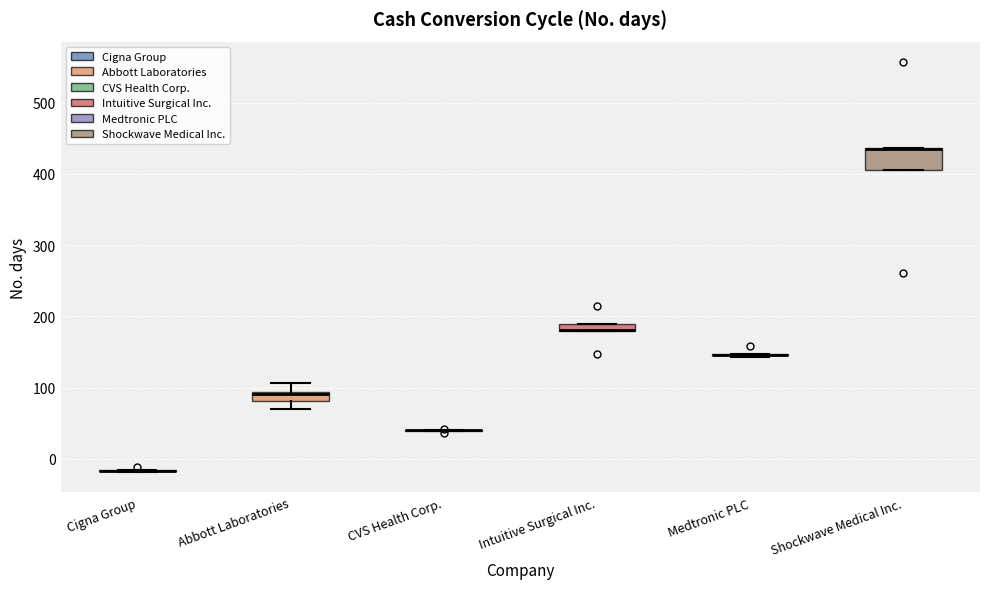

Comparing the boxes themselves (not the whiskers), which one is the tallest?

Shockwave Medical Inc.